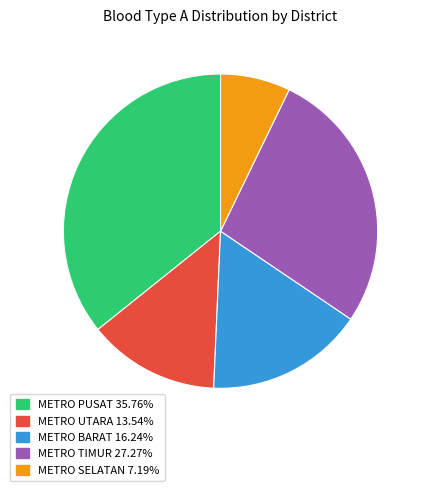

Which category has the biggest portion of the pie?

METRO PUSAT